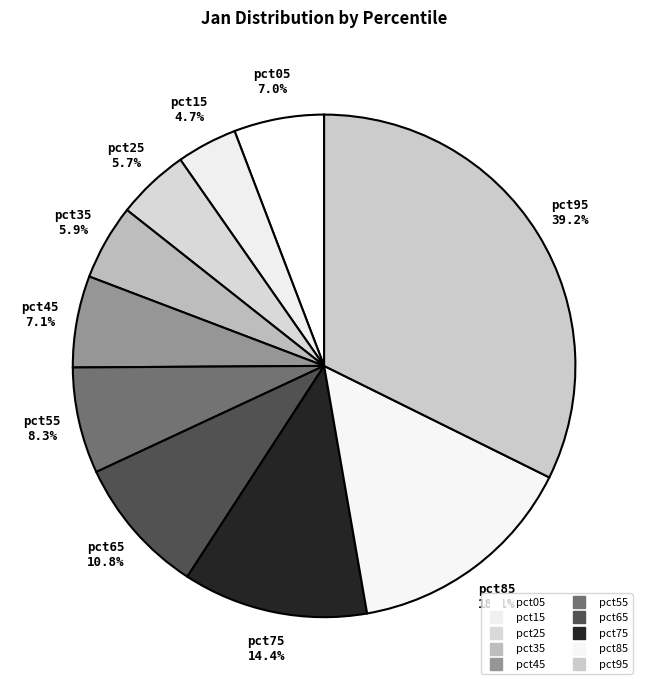

Is it true that pct95 is 23% of the pie?

False